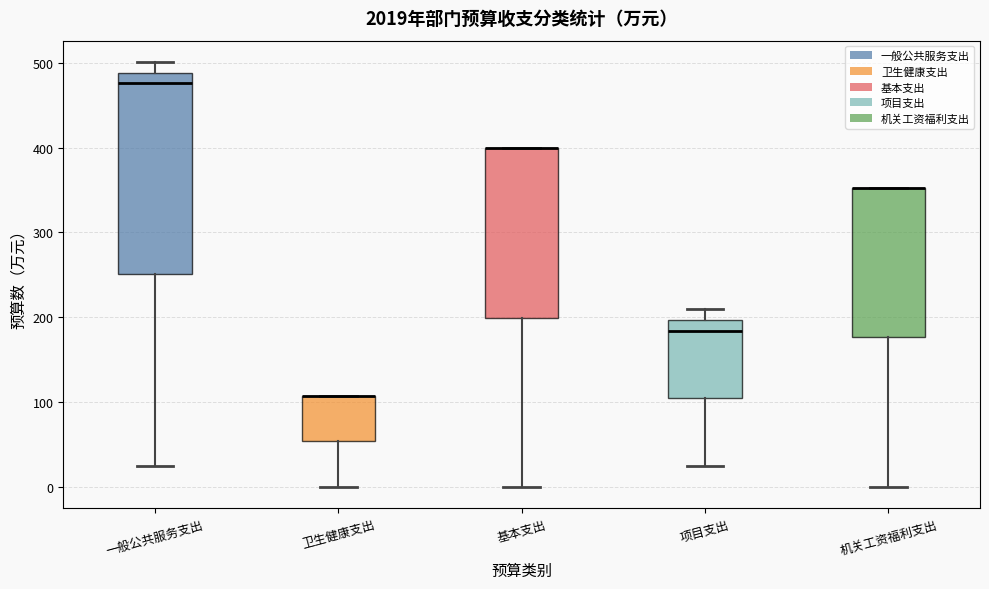

Reading left to right, transcribe this box plot: for each box, give where its median line is, the range the box spans, and where its two whiskers end, as read against the y-axis. The values are not printed on the chart, so give them approximately, as read against the axis.

一般公共服务支出: median 480, box 250 to 490, whiskers 30 to 500
卫生健康支出: median 110 (drawn on the box's upper edge), box 50 to 110, whiskers 0 to 110
基本支出: median 400 (drawn on the box's upper edge), box 200 to 400, whiskers 0 to 400
项目支出: median 180, box 100 to 200, whiskers 30 to 210
机关工资福利支出: median 350 (drawn on the box's upper edge), box 180 to 350, whiskers 0 to 350